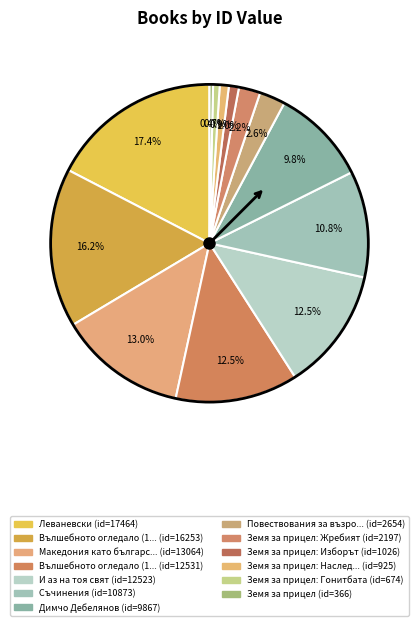

What is the smallest slice in the pie chart?

Земя за прицел